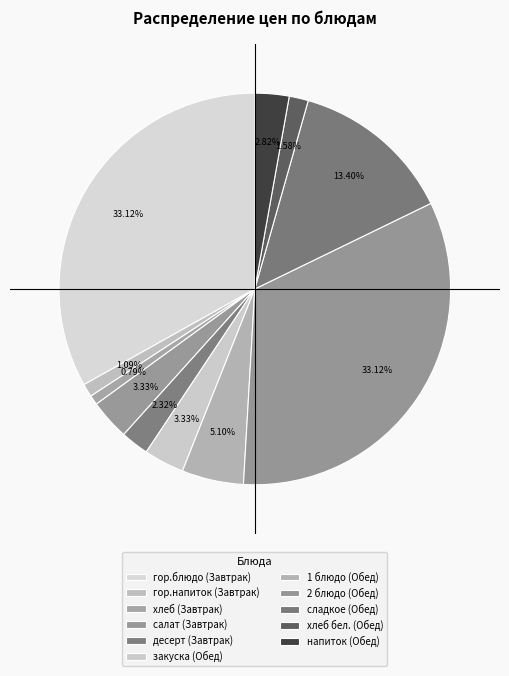

How many segments does this pie chart have?

11